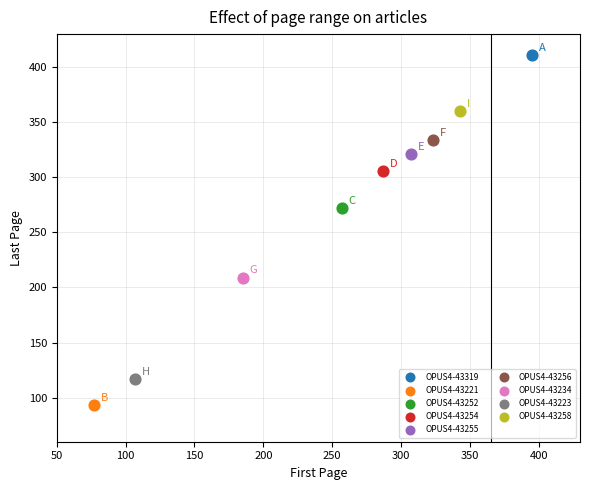

Which series contains the highest Y value?

OPUS4-43319